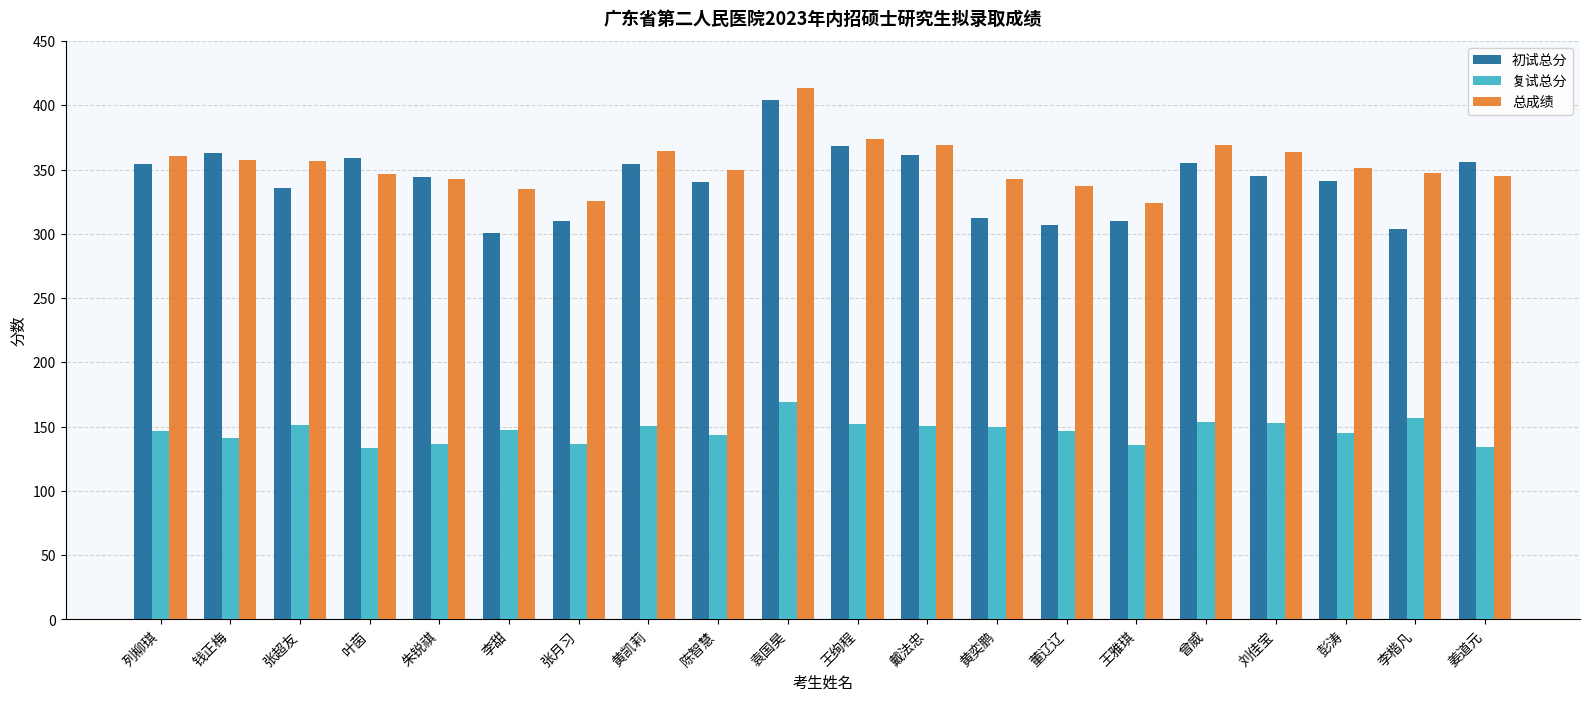

What is the maximum value for 复试总分?

169.2